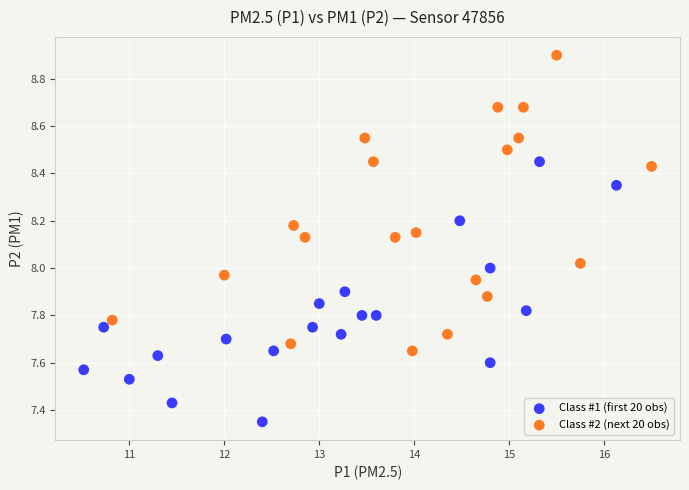

Which series has the widest spread of Y values?

Class #2 (next 20 obs)